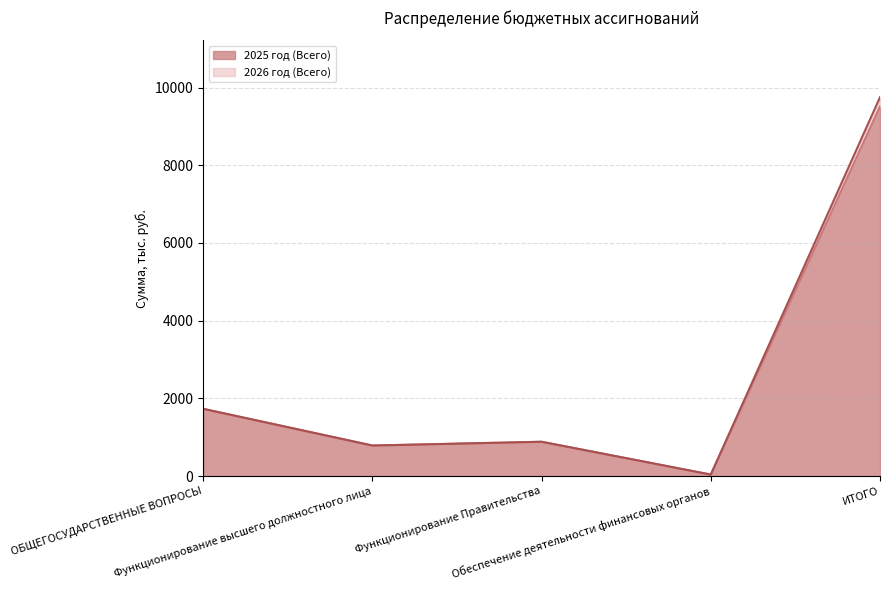

What is the difference between the maximum and minimum values in the 2026 год (Всего) series?

9714.4